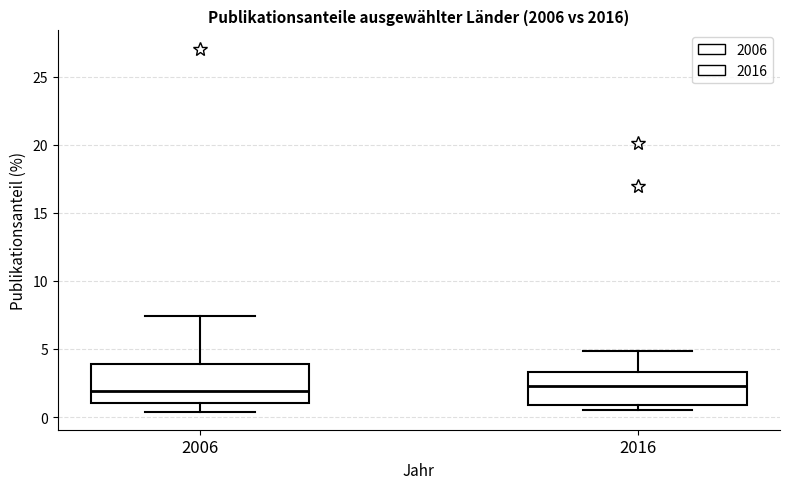

Reading left to right, read every box against the y-axis: the position of its median line, the range the box covers, and the ends of its whiskers. The values are not printed on the chart, so give them approximately, as read against the axis.

2006: median 2.0, box 1.0 to 4.0, whiskers 0.5 to 7.5
2016: median 2.5, box 1.0 to 3.5, whiskers 0.5 to 5.0